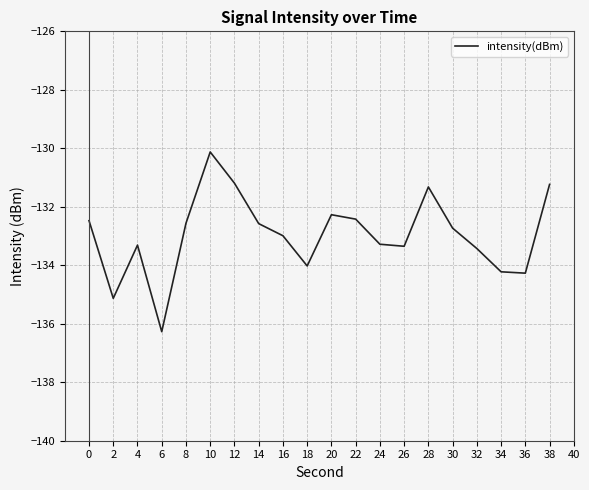

How many values are below -132?

16